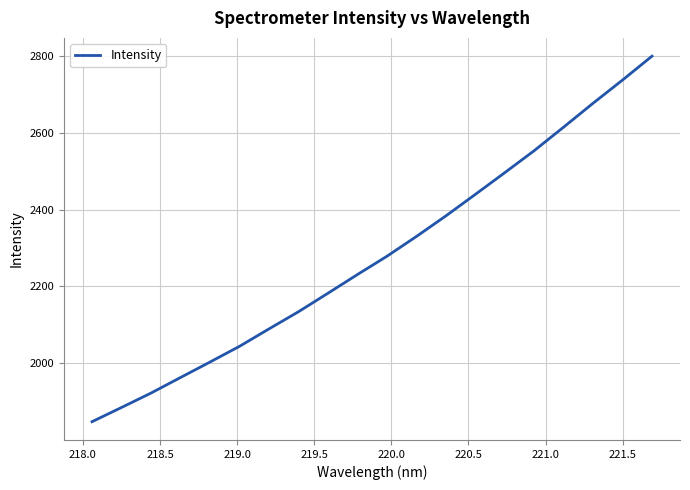

What is the greatest value displayed?

2799.2